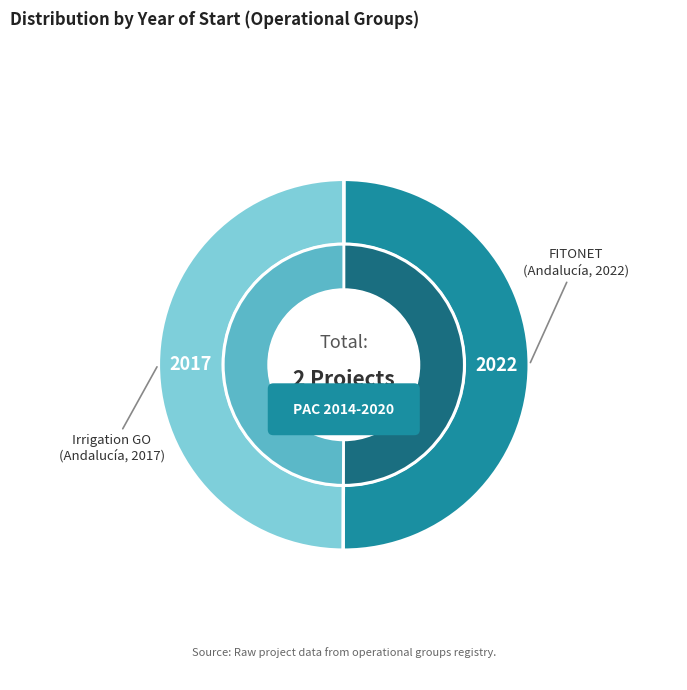

Count the number of slices in the pie.

2